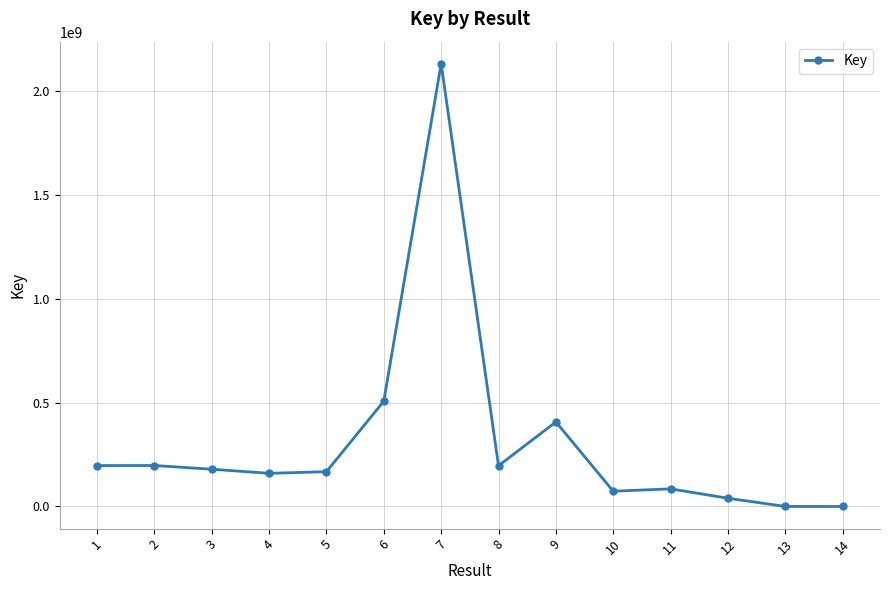

What value does the data have at 7, to the nearest 10?

2132383840